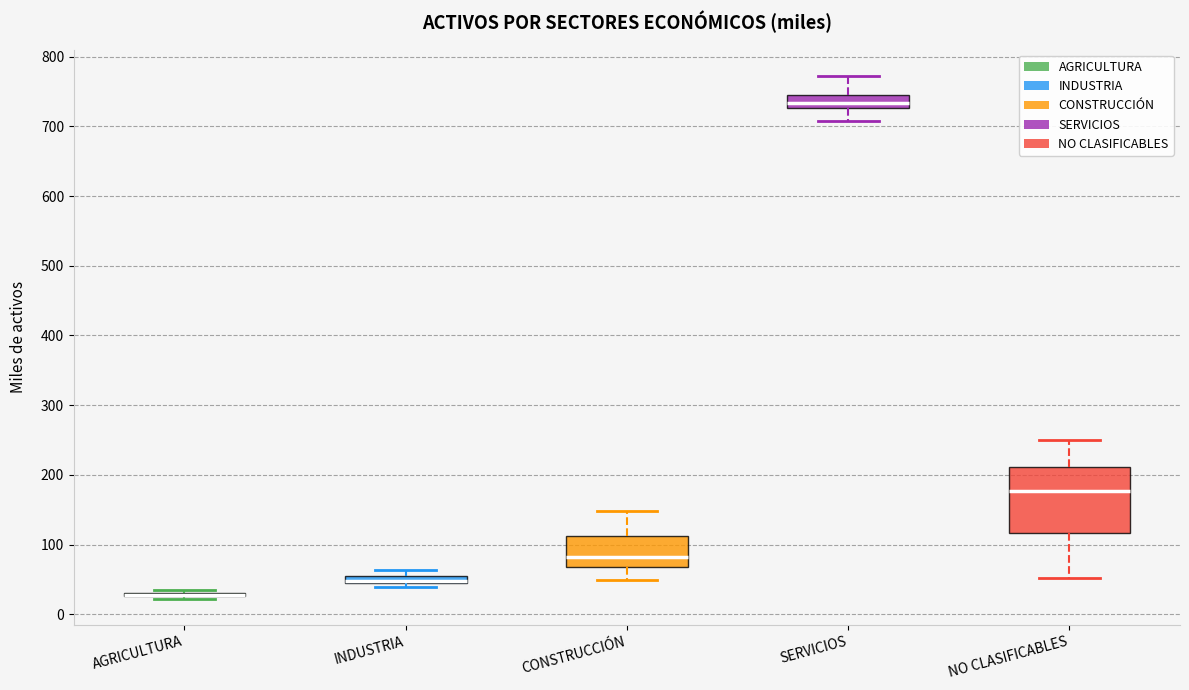

Which box is the tallest, from its lower edge to its upper edge?

NO CLASIFICABLES